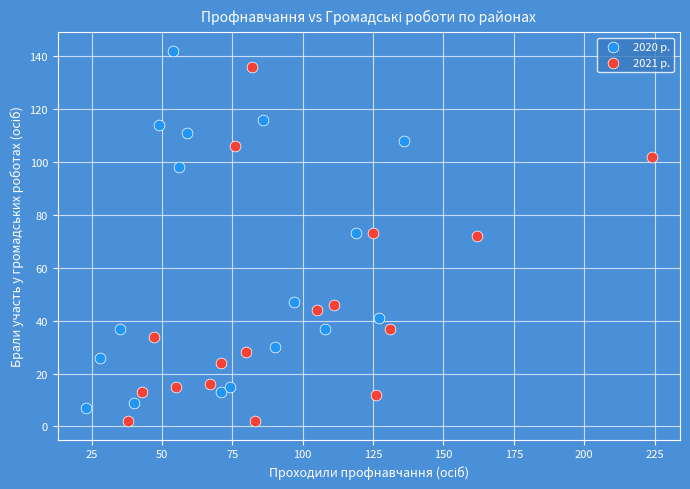

What are all the series names shown in the legend?

2020 р., 2021 р.